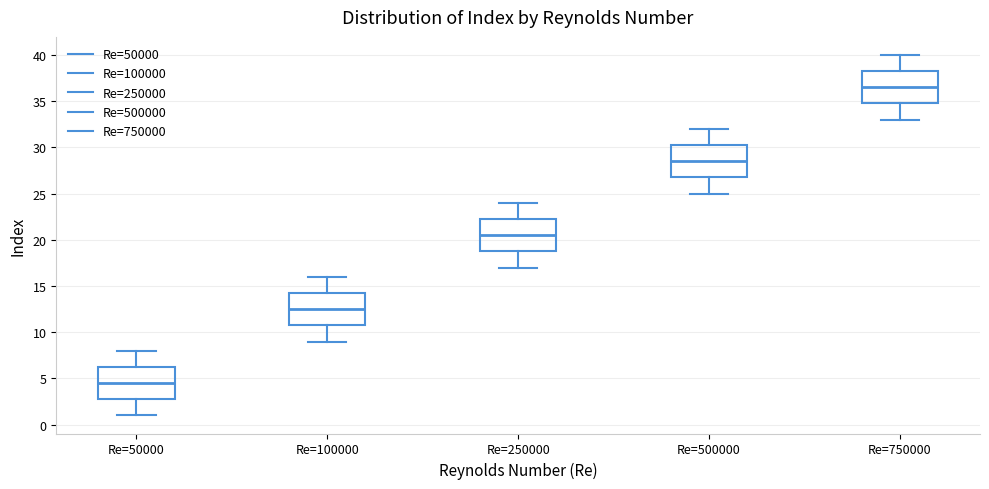

Which box's median line is the highest?

Re=750000